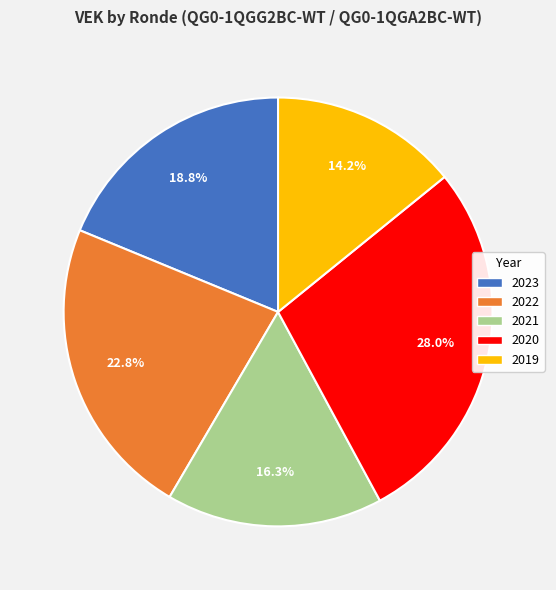

Rank the categories by value from lowest to highest.

2019, 2021, 2023, 2022, 2020